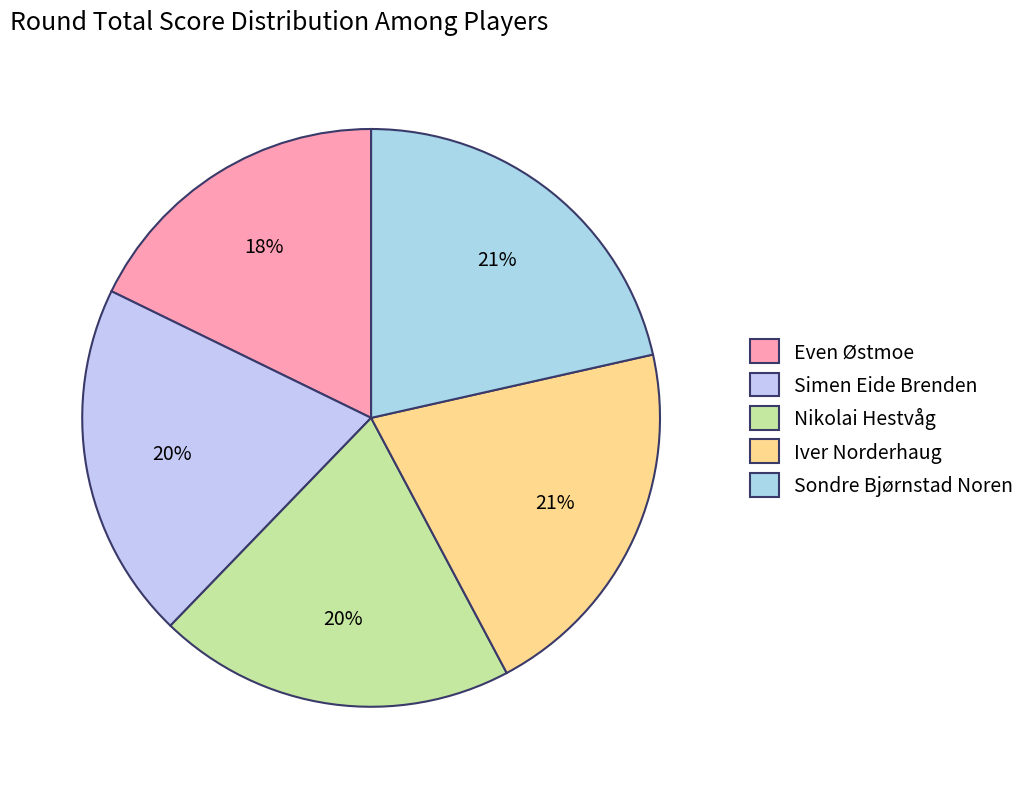

The Iver Norderhaug slice represents 21% of the pie. True or false?

True